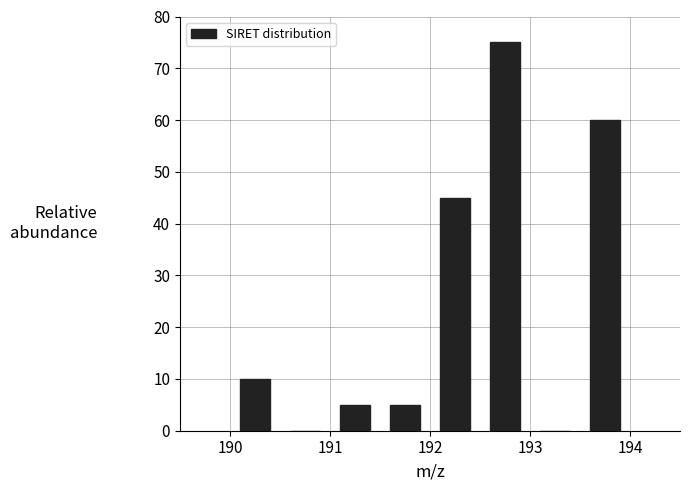

How tall is the bar that spans 191.5 to 192.0 on the x-axis? The values are not printed on the chart, so give them approximately, as read against the axis.

5